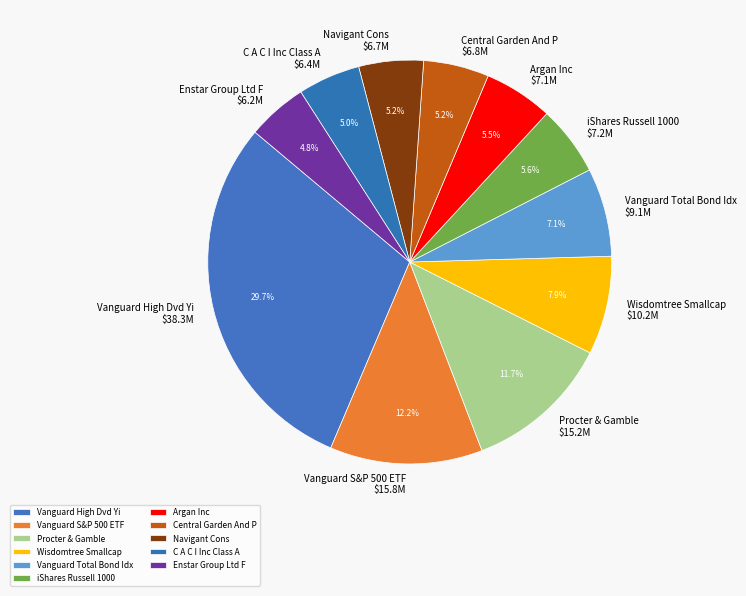

Between Vanguard S&P 500 ETF and Enstar Group Ltd F, which is larger?

Vanguard S&P 500 ETF